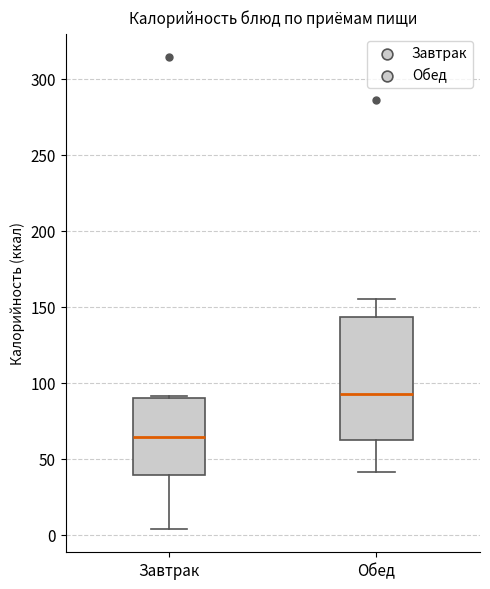

Where does the lower whisker of the box for Завтрак end on the y-axis? The values are not printed on the chart, so give them approximately, as read against the axis.

5